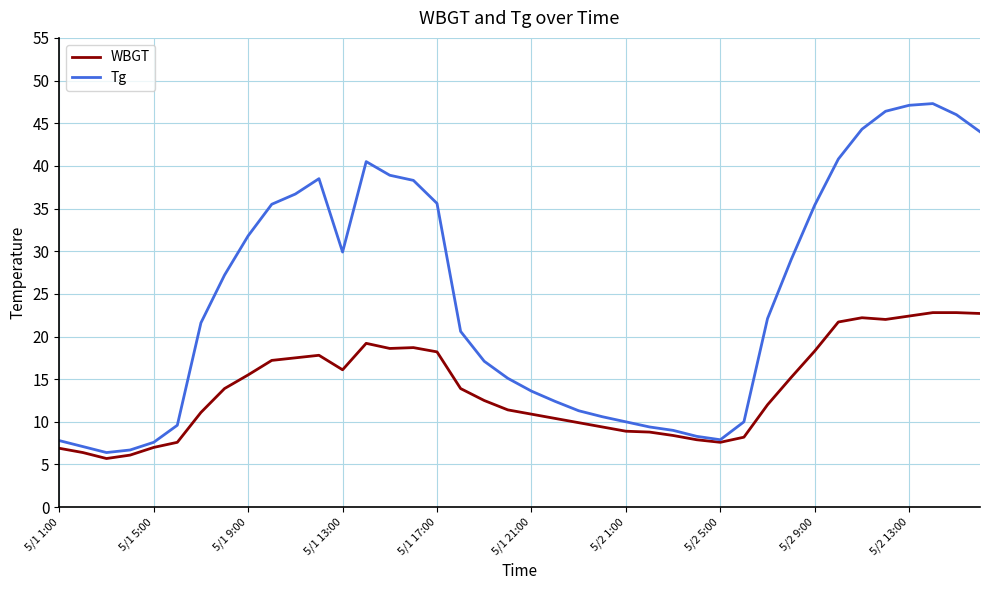

Which series has the largest range (max minus min)?

Tg